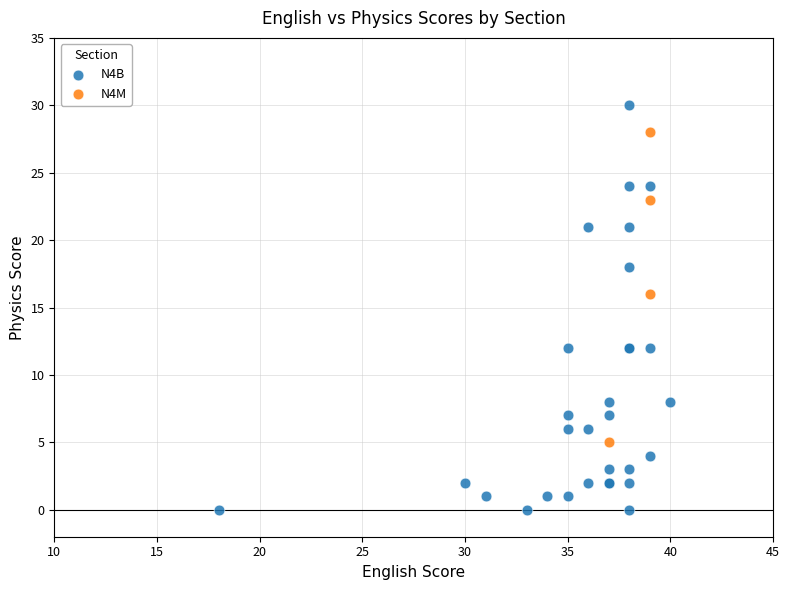

Which series contains the highest Y value?

N4B